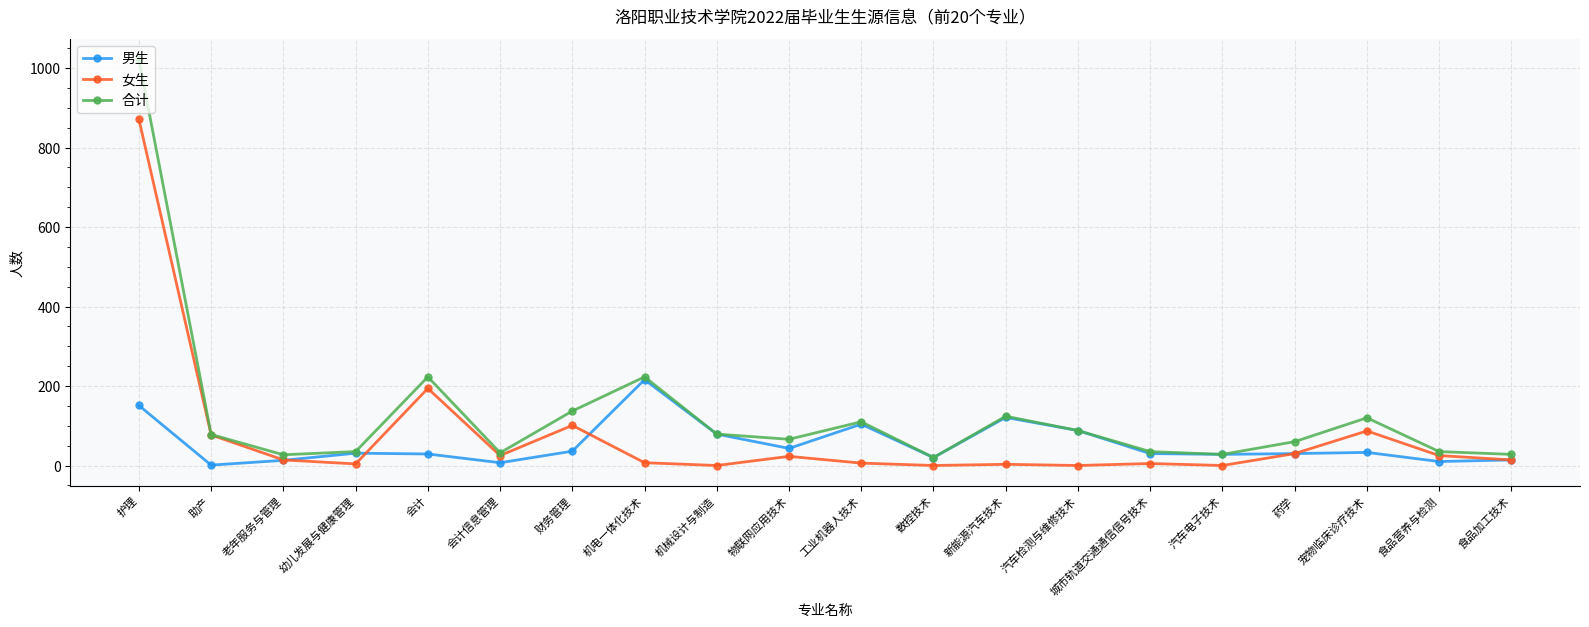

At which label does 合计 first exceed 78?

护理